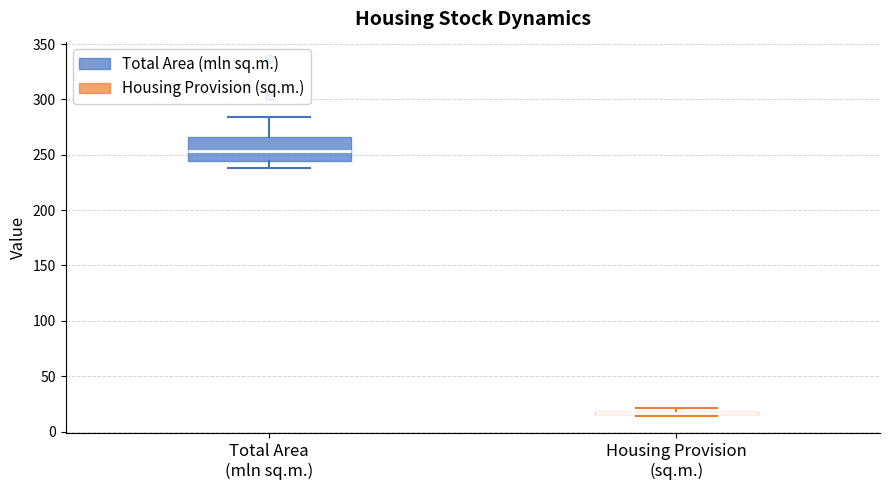

Where does the upper whisker of the box for Total Area (mln sq.m.) end on the y-axis? The values are not printed on the chart, so give them approximately, as read against the axis.

285